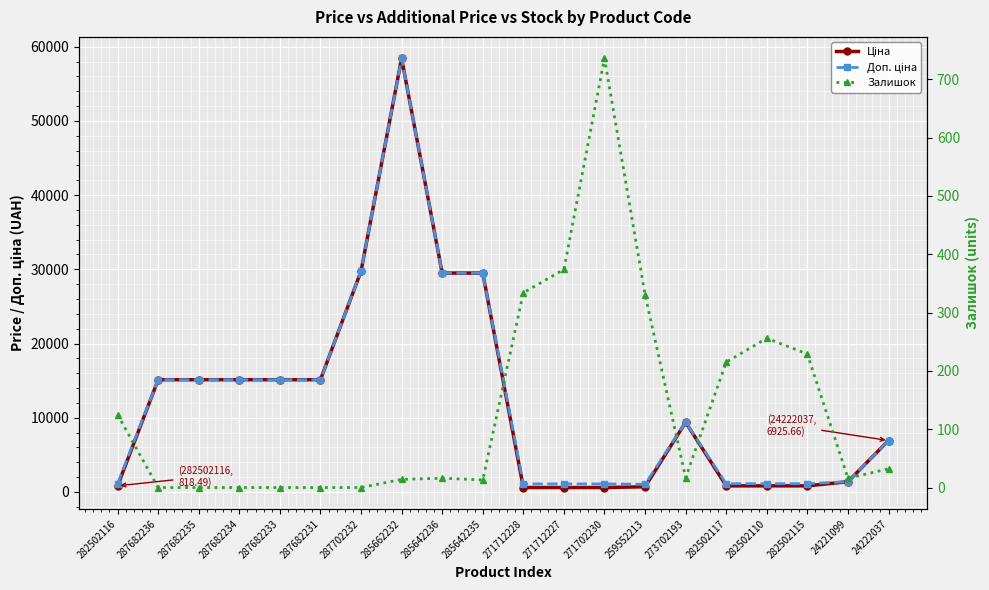

How many values in the Залишок series are below 17?

10